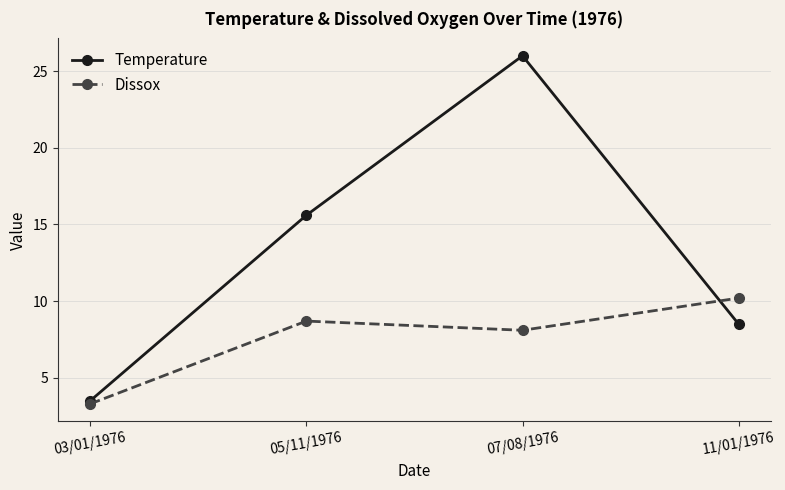

Which series changed the most between 07/08/1976 and 11/01/1976?

Temperature